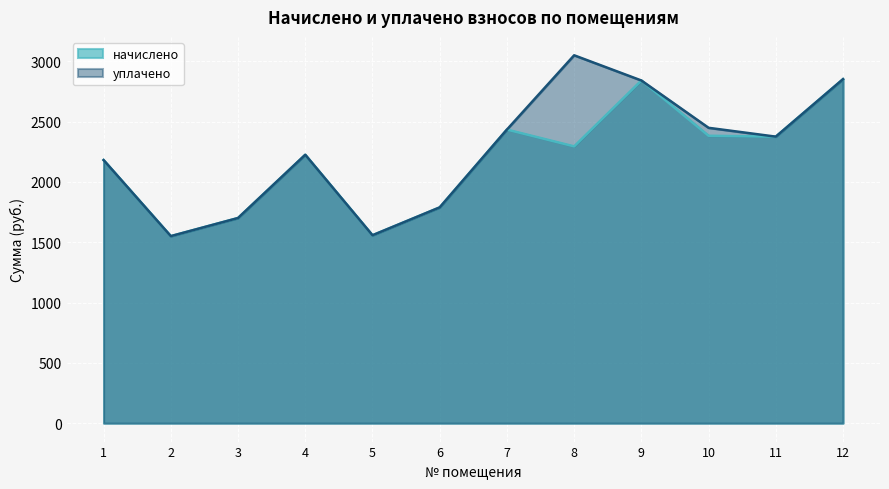

How many lines are shown in the chart?

2